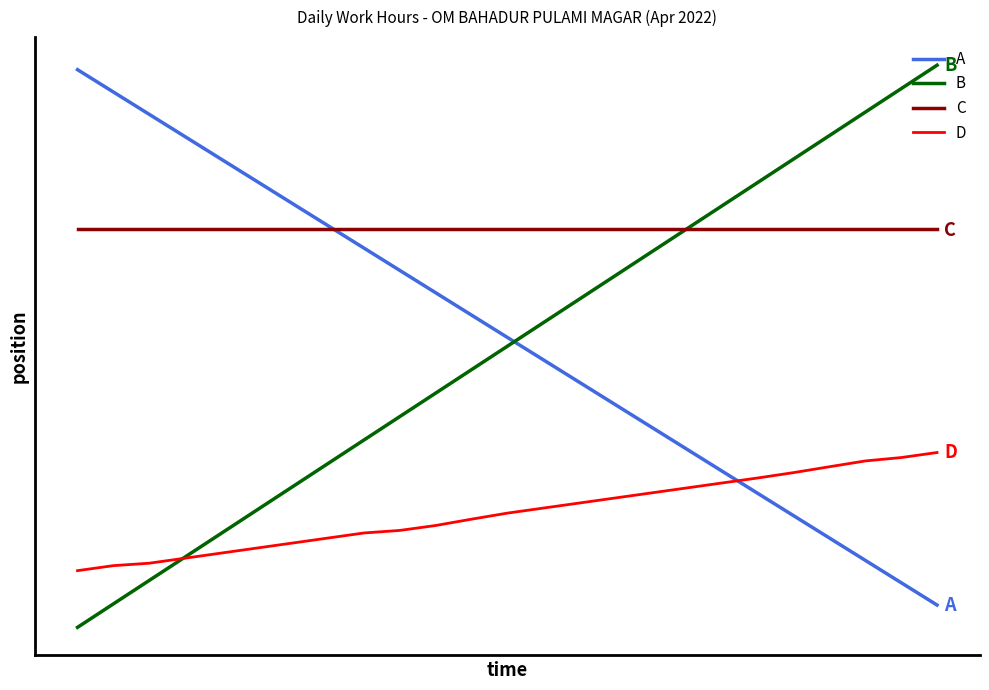

Does the chart have visible grid lines?

No